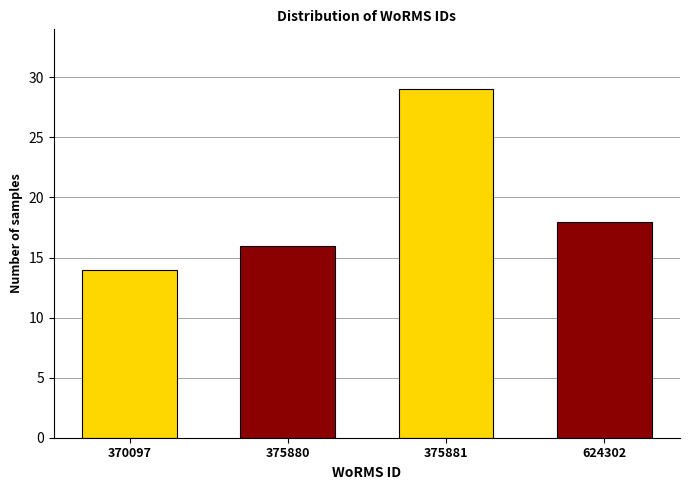

Reading left to right, list all the values displayed in this chart.

14	16	29	18